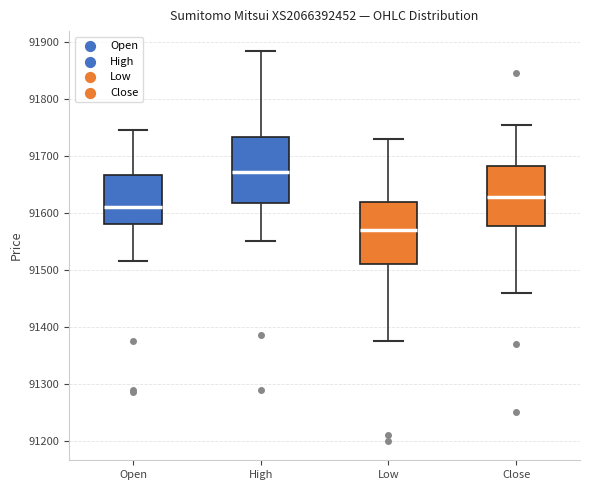

Which box's median line is the highest?

High